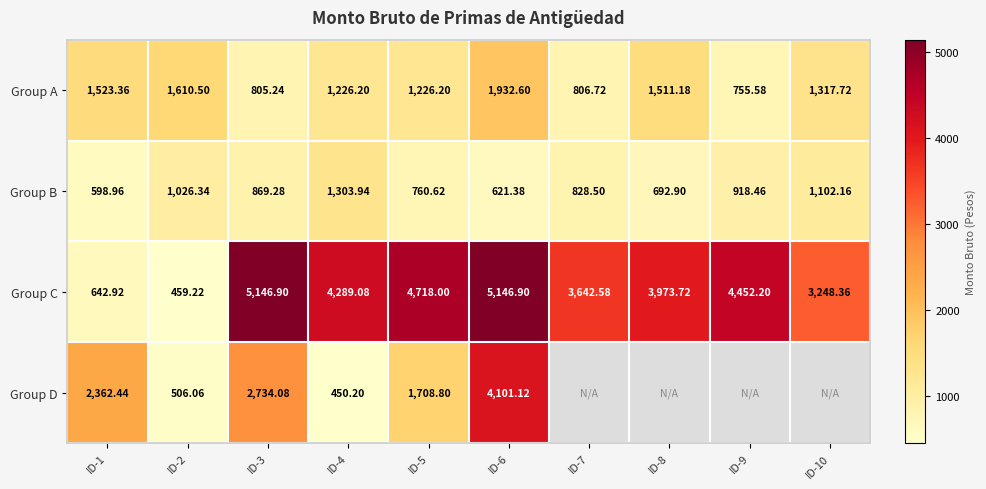

Which series changed the most between ID-2 and ID-6?

Group C